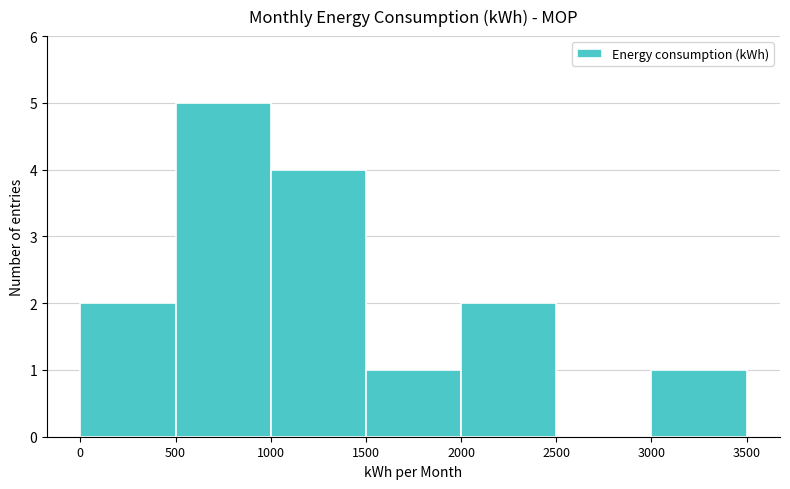

Reading left to right, transcribe this chart: for each bar, give the range it covers on the x-axis and its height. The values are not printed on the chart, so give them approximately, as read against the axis.

0 to 500: 2
500 to 1000: 5
1000 to 1500: 4
1500 to 2000: 1
2000 to 2500: 2
2500 to 3000: 0
3000 to 3500: 1